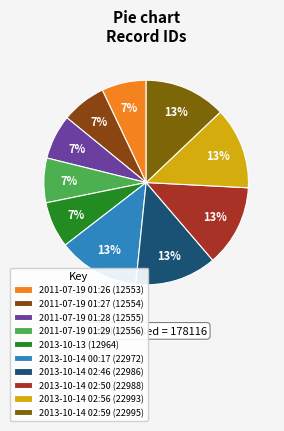

Count the number of slices in the pie.

10